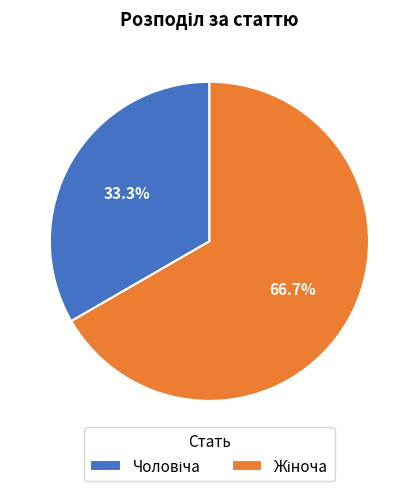

Does any single category account for the majority?

Yes